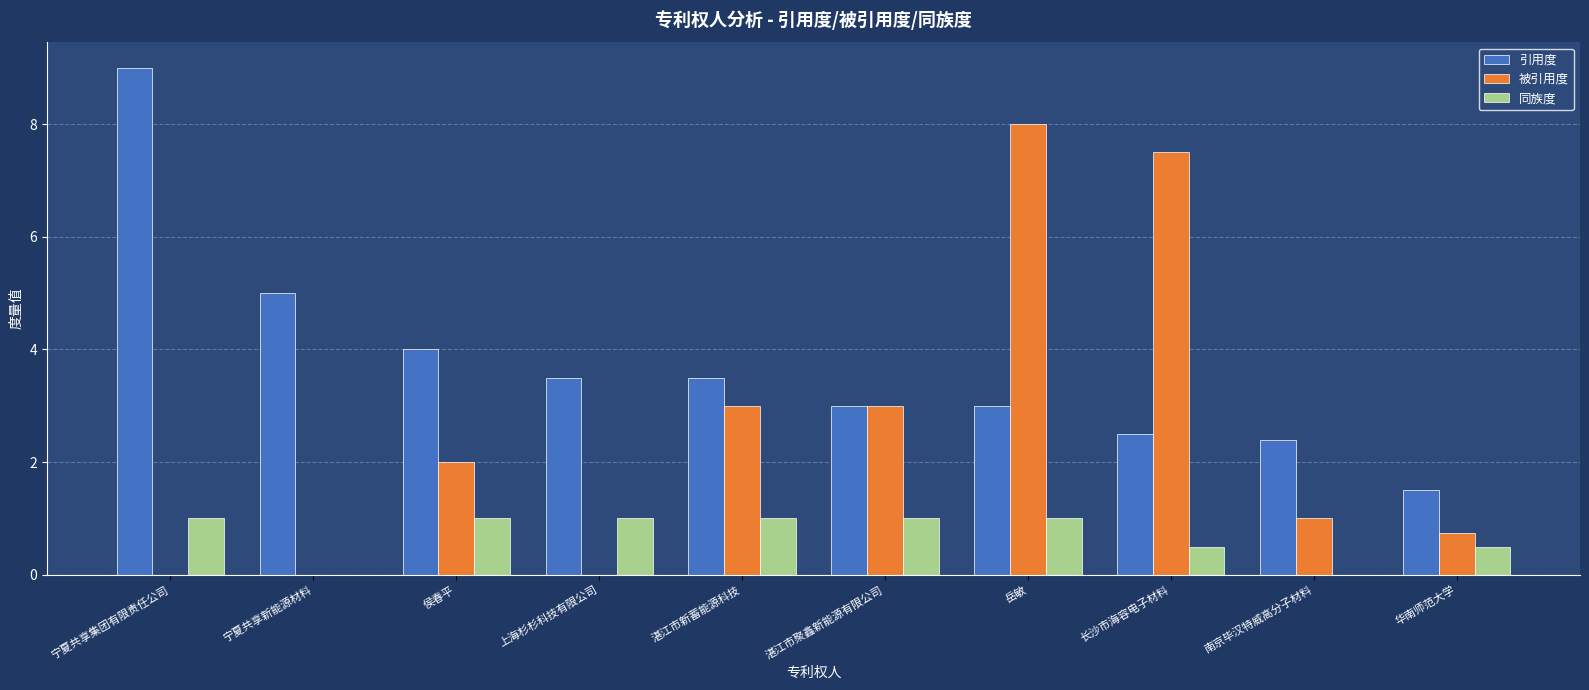

The value of 被引用度 at 湛江市聚鑫新能源有限公司 is 4.2. True or false?

False